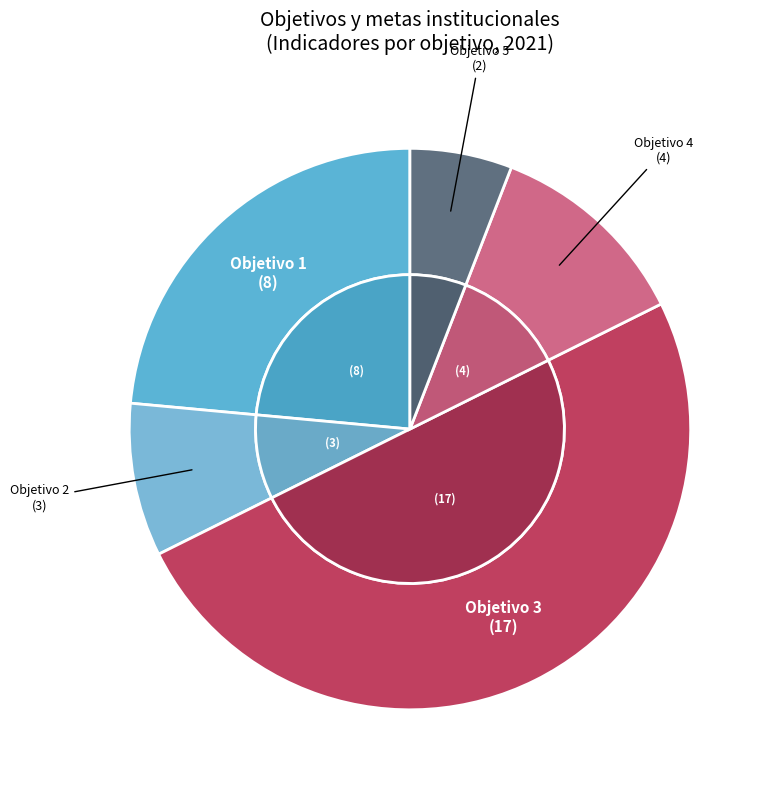

Between Objetivo 4 and Objetivo 2, which is larger?

Objetivo 4